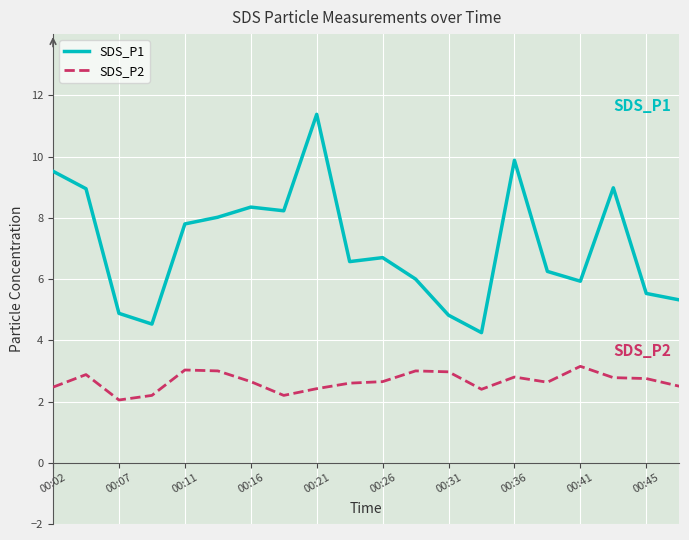

True or false: SDS_P1 and SDS_P2 cross at least once.

False